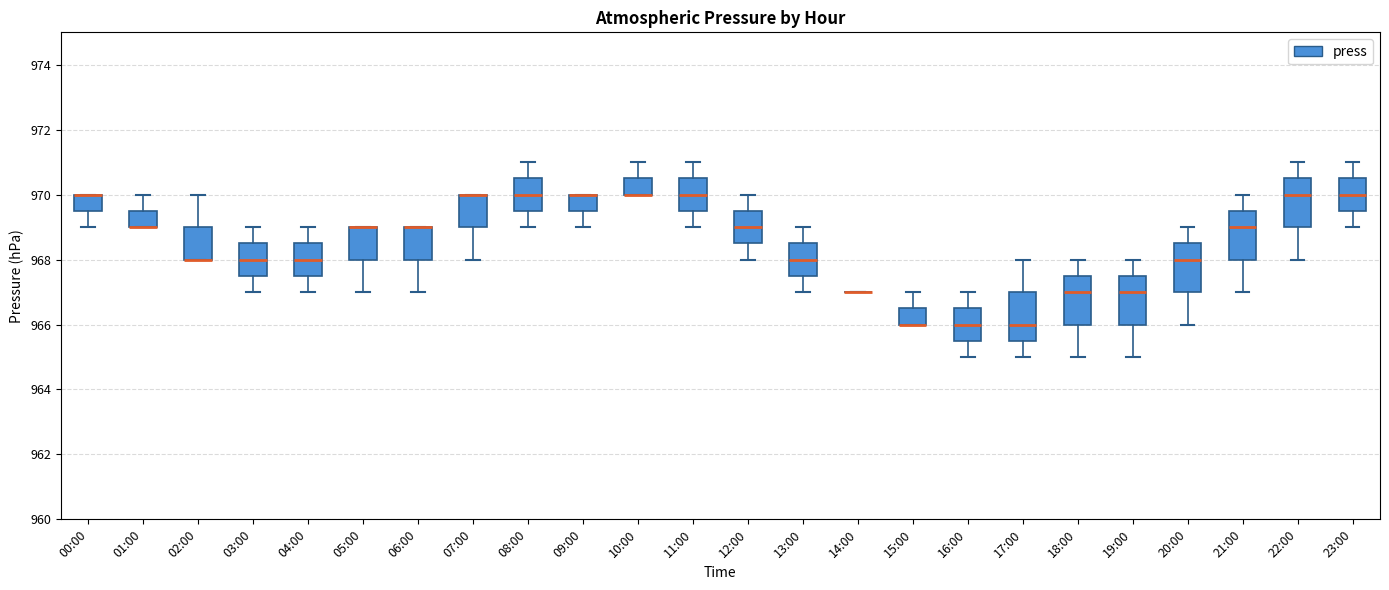

Where is the lower edge of the box for 09:00 on the y-axis? The values are not printed on the chart, so give them approximately, as read against the axis.

969.6